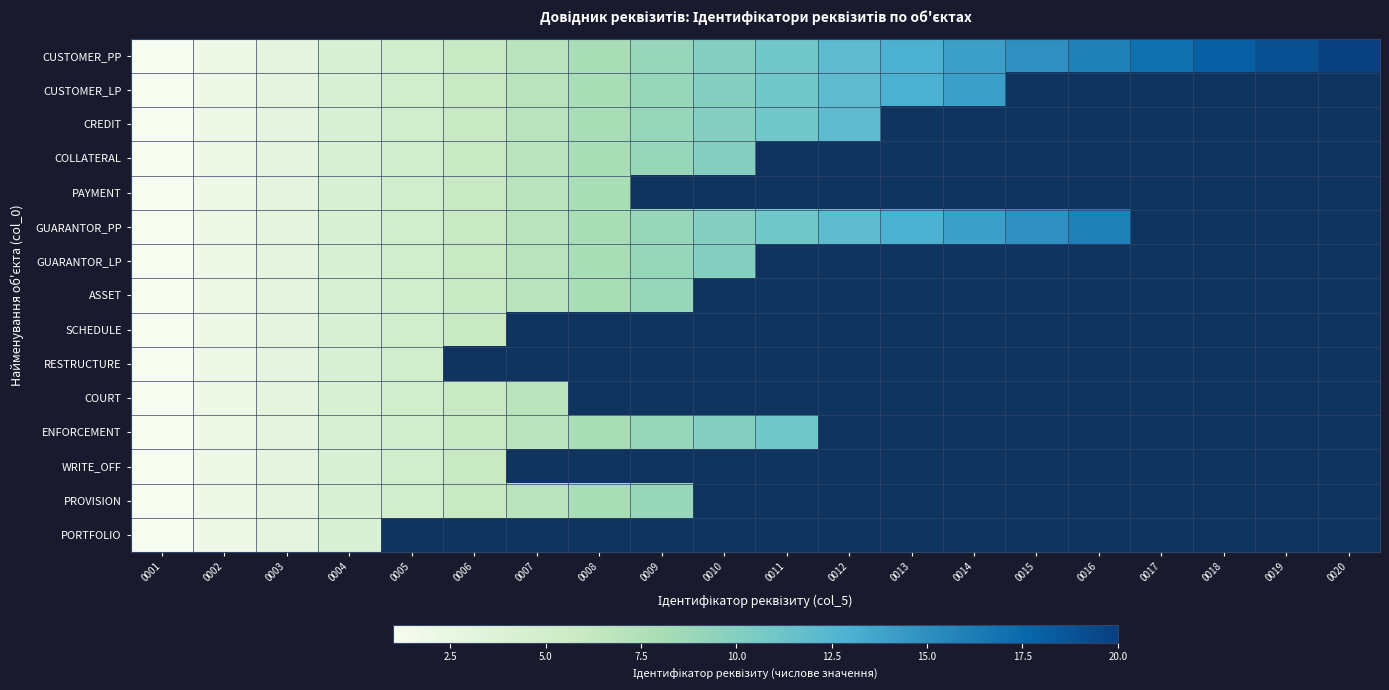

At 0012, list the series in order from largest to smallest.

CUSTOMER_PP, CUSTOMER_LP, CREDIT, COLLATERAL, PAYMENT, GUARANTOR_PP, GUARANTOR_LP, ASSET, SCHEDULE, RESTRUCTURE, COURT, ENFORCEMENT, WRITE_OFF, PROVISION, PORTFOLIO